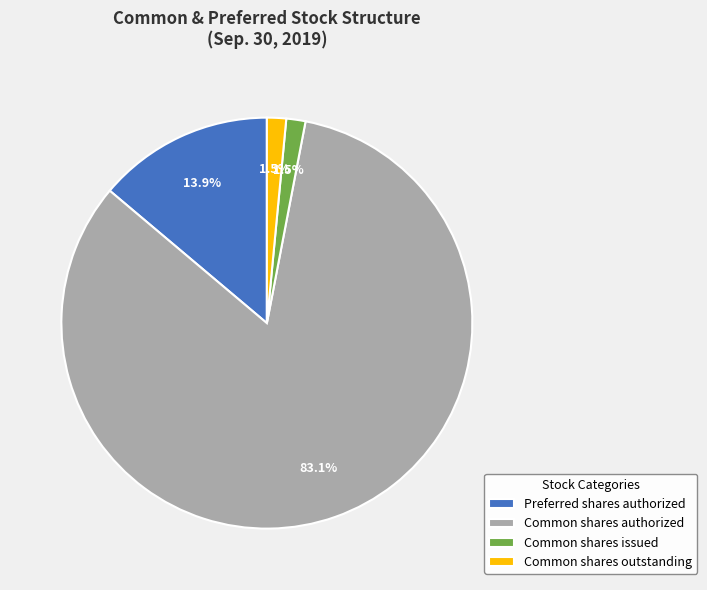

What is the ratio of the value at Preferred shares authorized to the value at Common shares authorized?

0.2